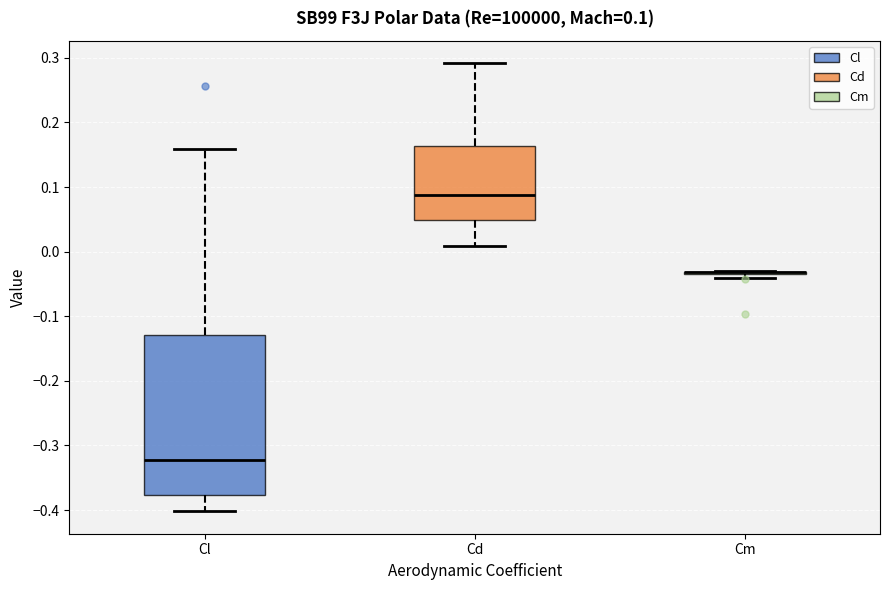

Which box is the tallest, from its lower edge to its upper edge?

Cl